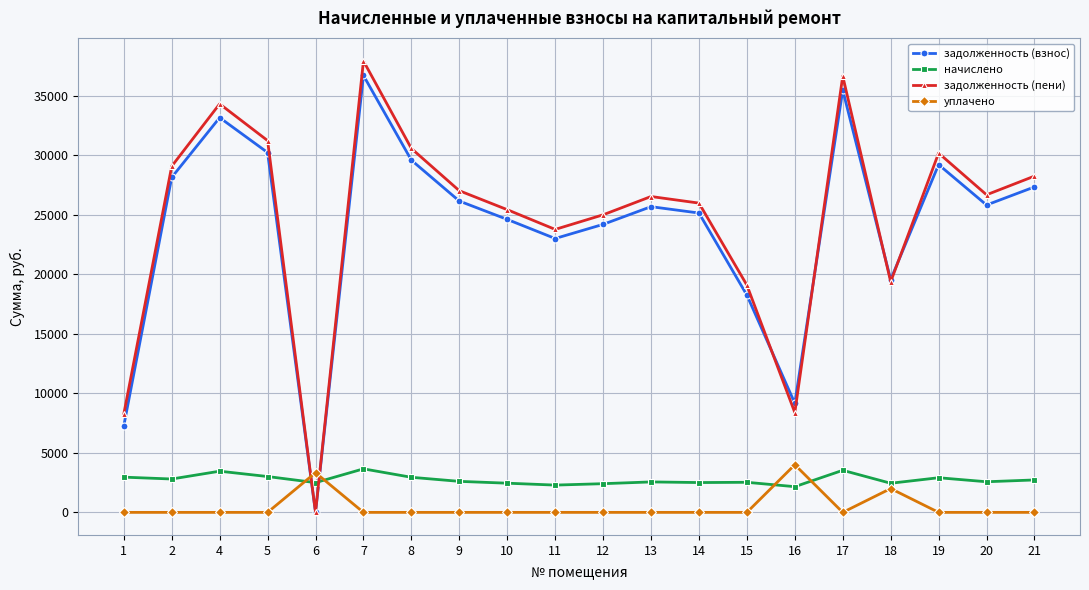

List the series in order of their peak value, highest first.

задолженность (пени), задолженность (взнос), уплачено, начислено